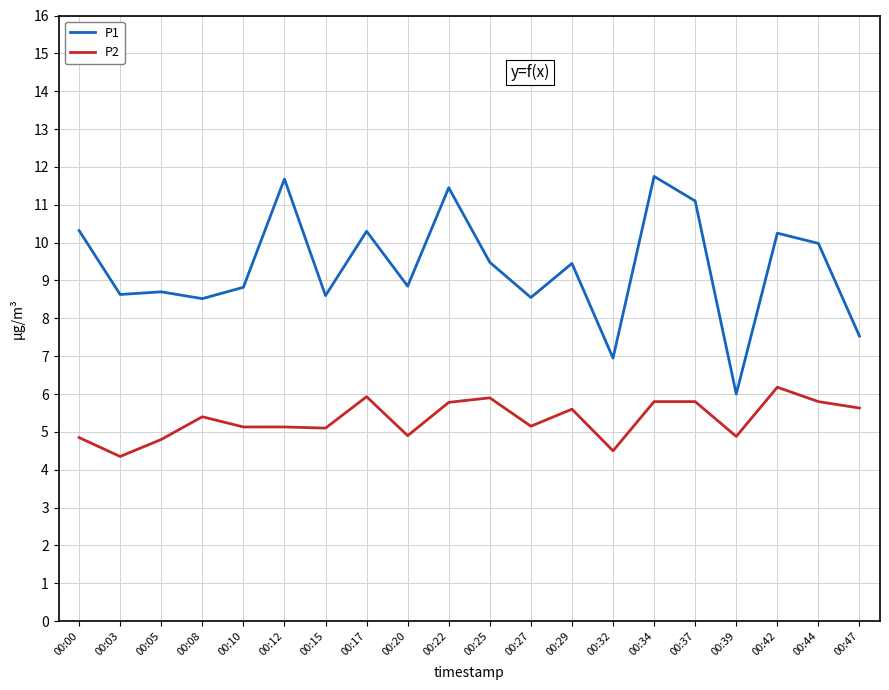

Where does the P1 series first go above 9?

00:00